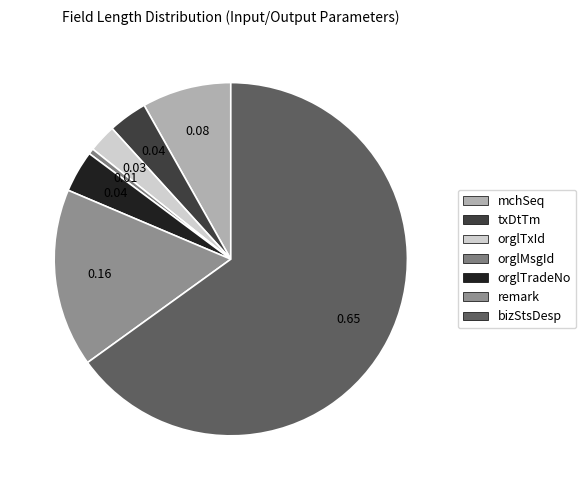

Count the number of slices in the pie.

7